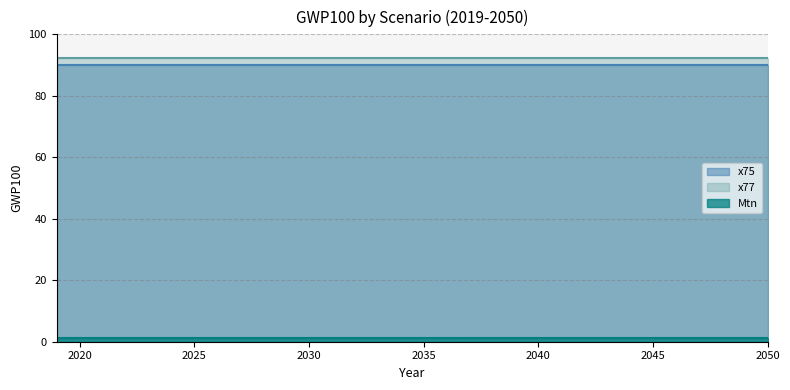

Reading left to right, what are all the values shown in this chart?

x75: 90.0	90.0	90.0	90.0	90.0	90.0	90.0	90.0	90.0	90.0	90.0	90.0	90.0	90.0	90.0	90.0	90.0	90.0	90.0	90.0	90.0	90.0	90.0	90.0	90.0	90.0	90.0	90.0	90.0	90.0	90.0	90.0
x77: 92.4	92.4	92.4	92.4	92.4	92.4	92.4	92.4	92.4	92.4	92.4	92.4	92.4	92.4	92.4	92.4	92.4	92.4	92.4	92.4	92.4	92.4	92.4	92.4	92.4	92.4	92.4	92.4	92.4	92.4	92.4	92.4
Mtn: 1.2	1.2	1.2	1.2	1.2	1.2	1.2	1.2	1.2	1.2	1.2	1.2	1.2	1.2	1.2	1.2	1.2	1.2	1.2	1.2	1.2	1.2	1.2	1.2	1.2	1.2	1.2	1.2	1.2	1.2	1.2	1.2